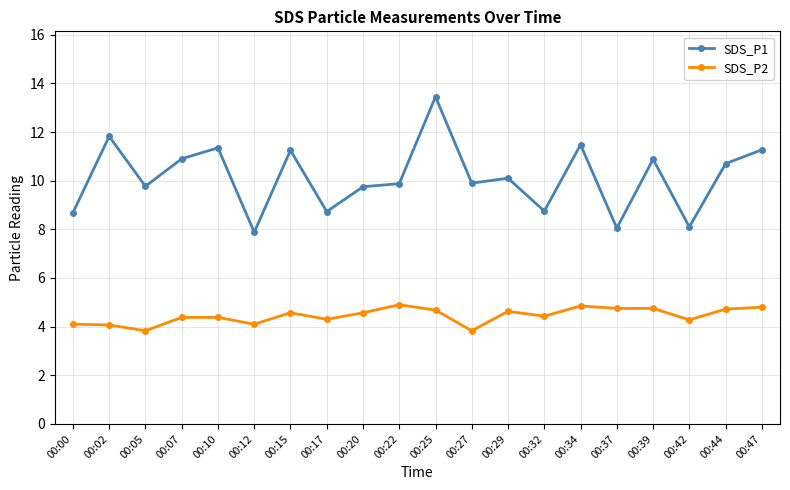

What is the spread (max minus min) of values at 00:15?

6.7